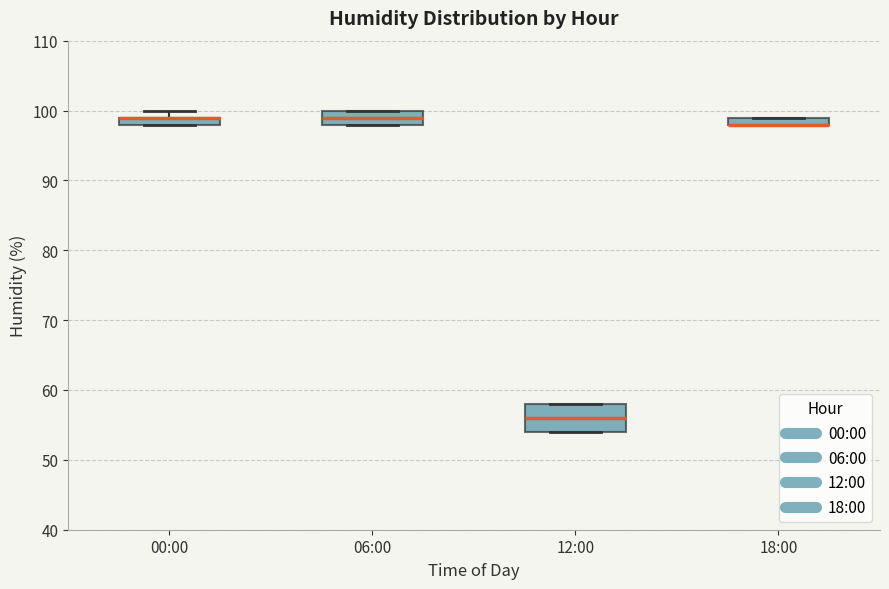

Where is the upper edge of the box for 12:00 on the y-axis? The values are not printed on the chart, so give them approximately, as read against the axis.

58